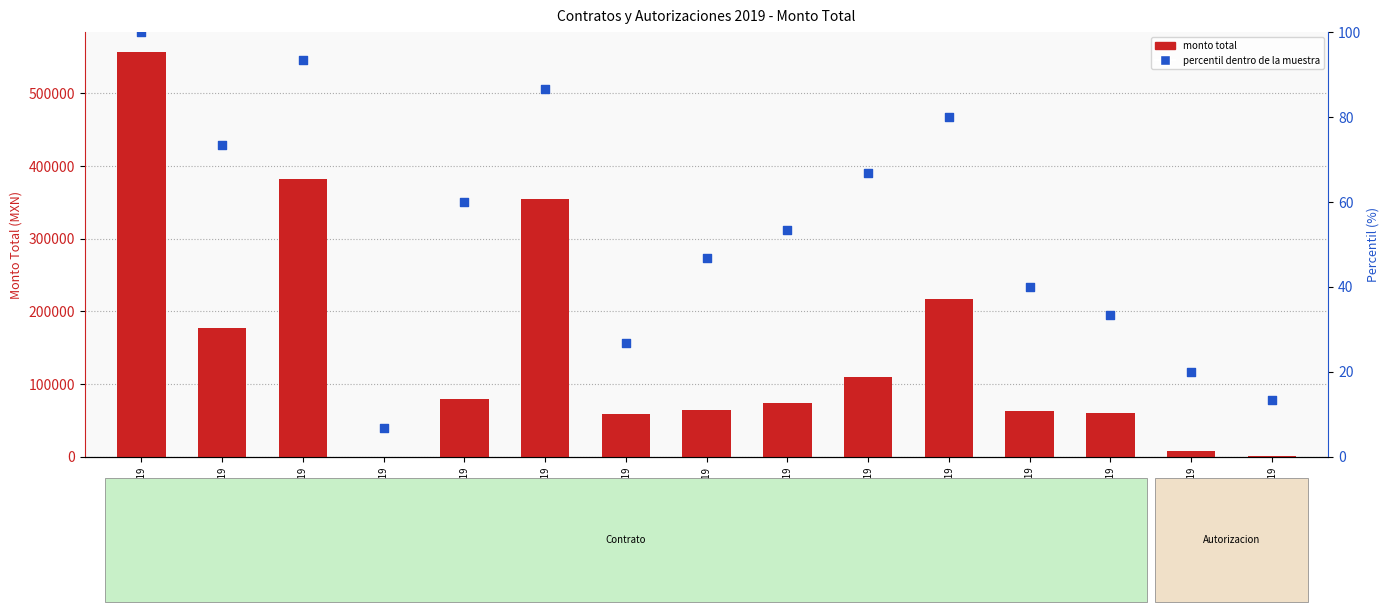

Which series has the largest total across all categories?

monto total